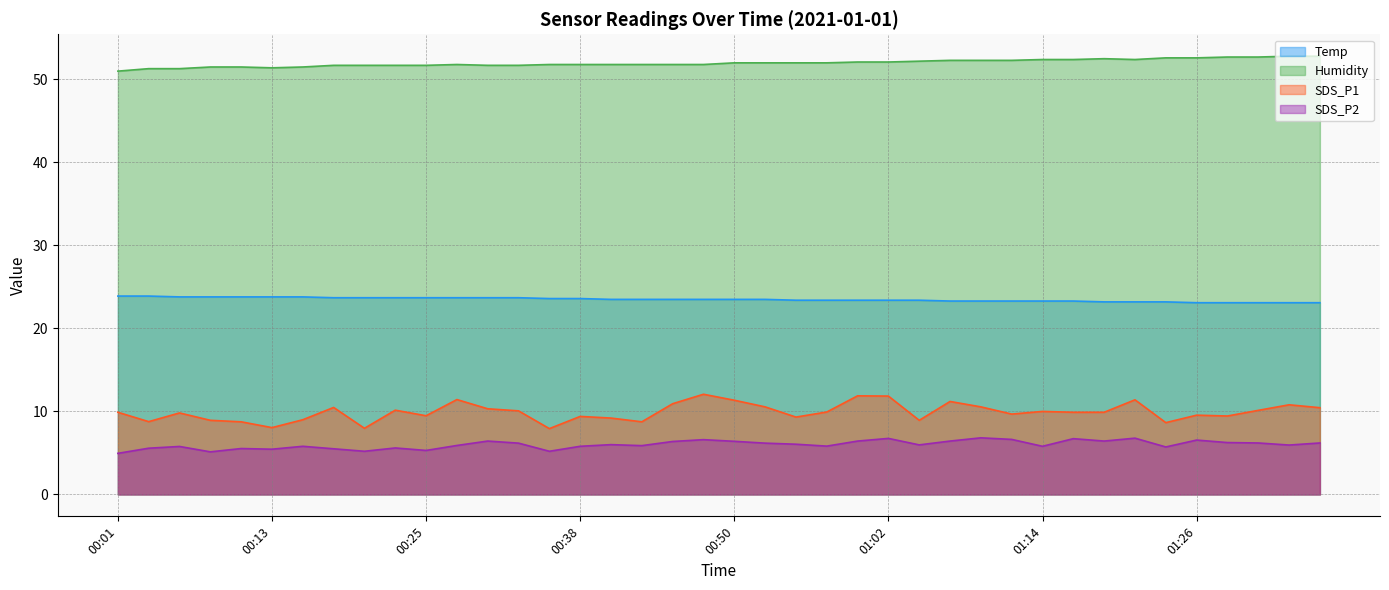

At which label does SDS_P2 reach its minimum?

00:01